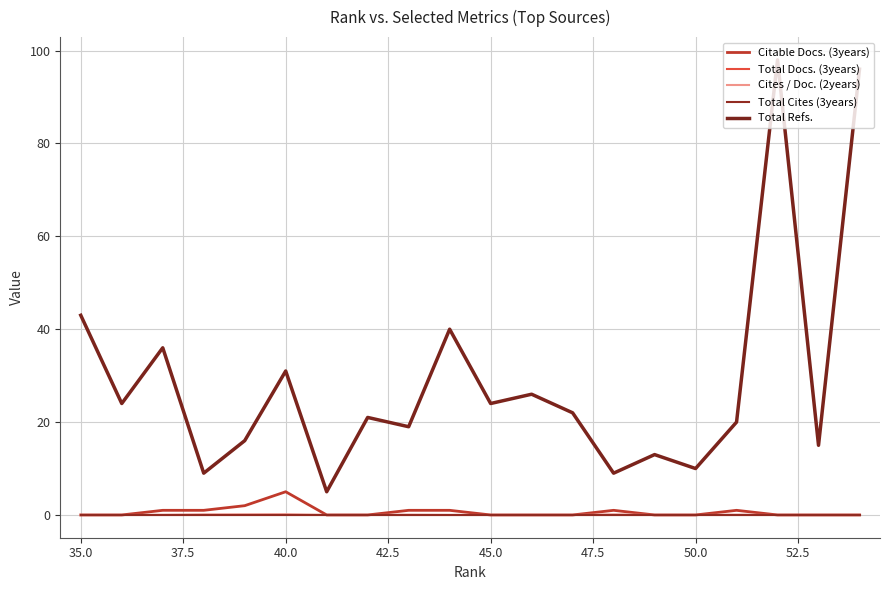

How many data points does each series have?

20